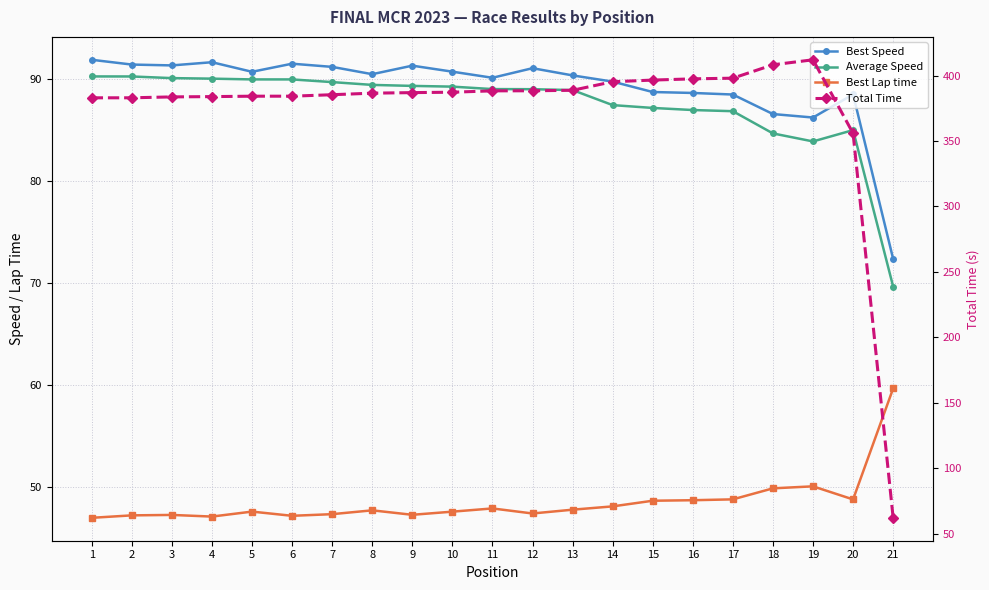

What is the average value of the Total Time series?

373.3